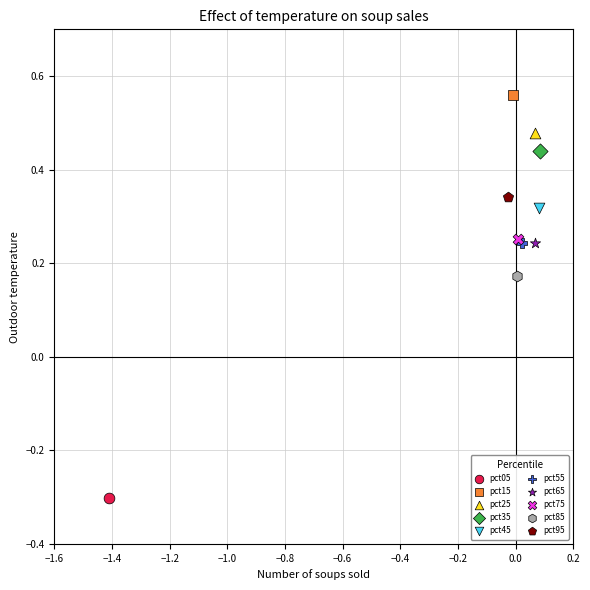

What are all the series names shown in the legend?

pct05, pct15, pct25, pct35, pct45, pct55, pct65, pct75, pct85, pct95